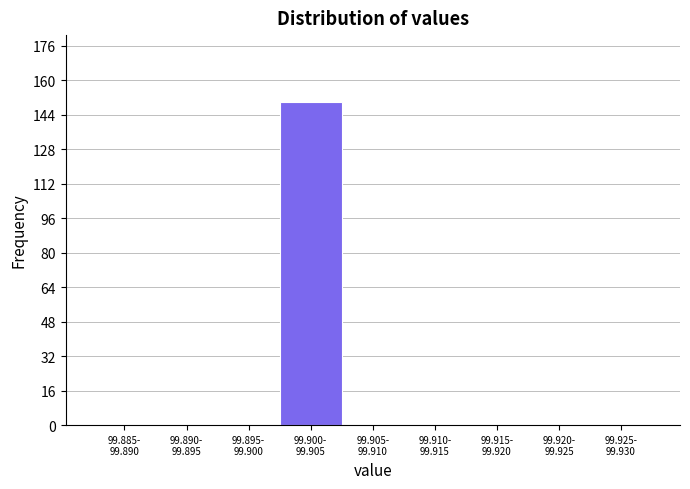

What is the greatest value displayed?

150